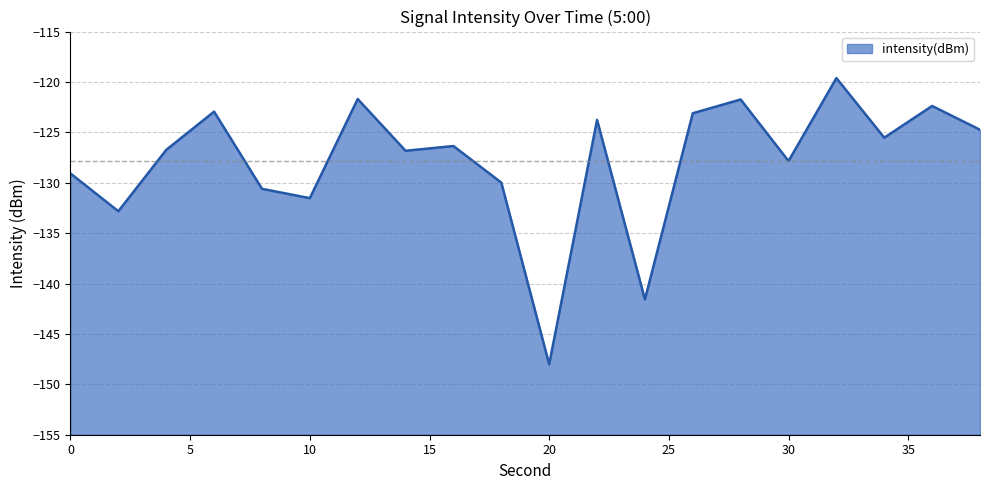

How many lines are shown in the chart?

1